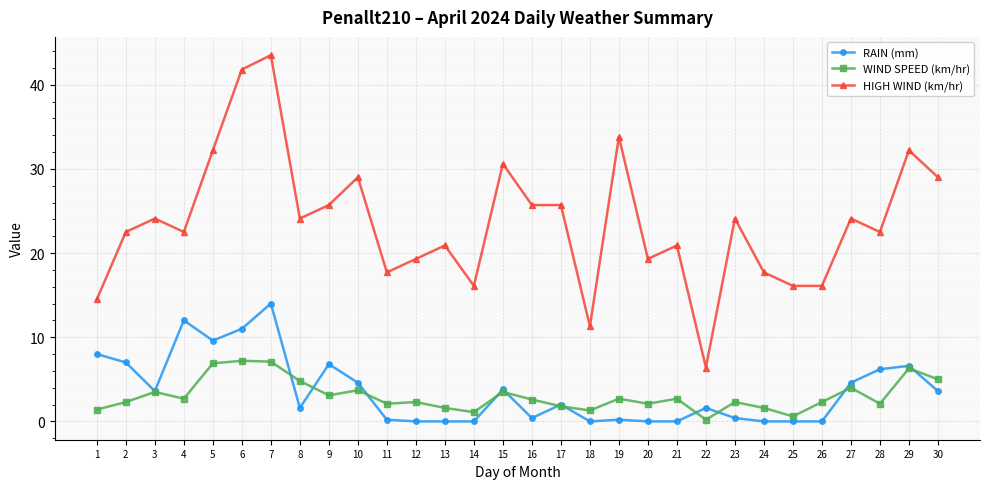

How many data points in RAIN (mm) are less than 2?

15